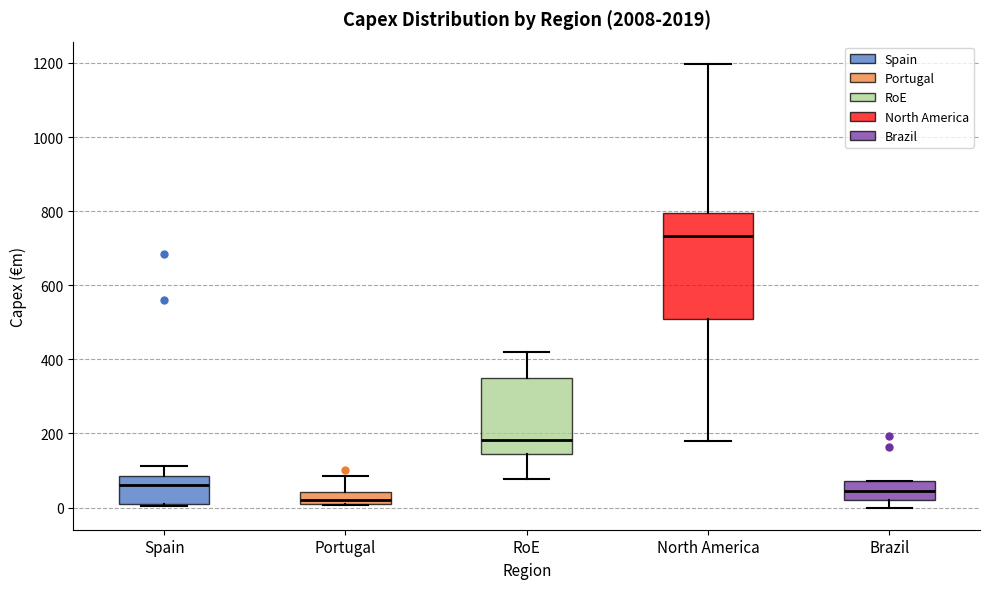

Which box's median line is the lowest?

Portugal